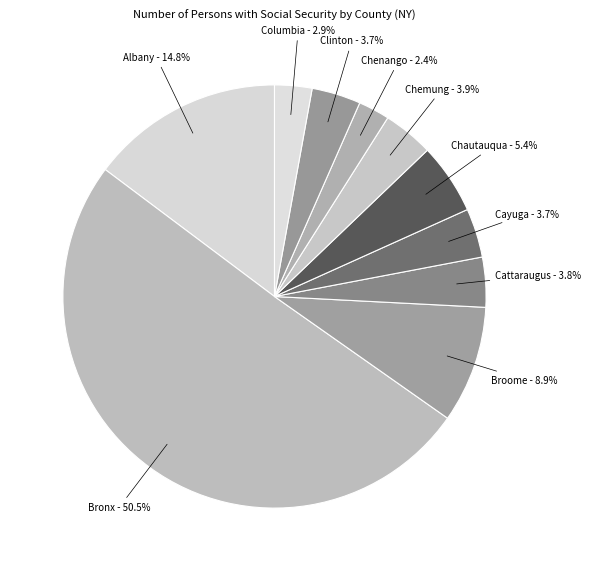

How many slices are in this pie chart?

10